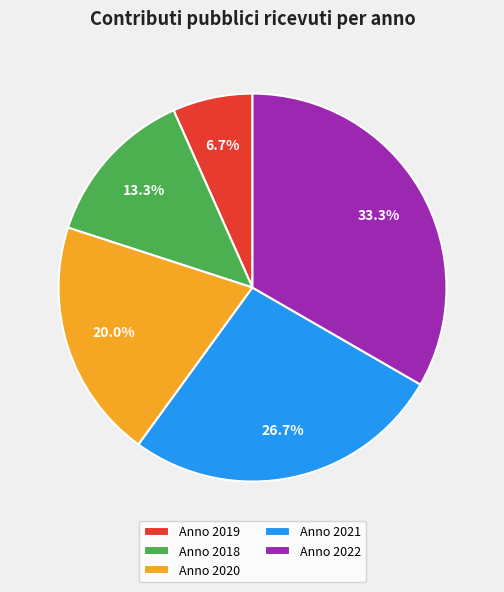

Is there any slice that represents more than half of the pie?

No